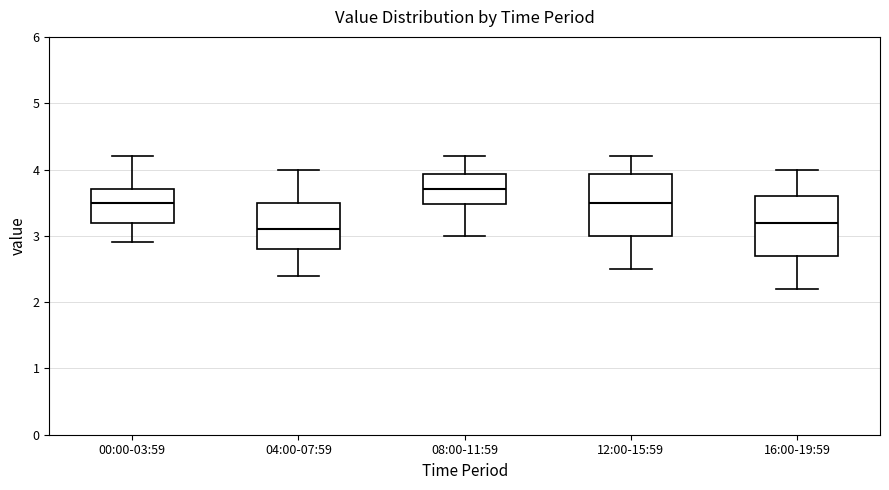

Reading left to right, read every box against the y-axis: the position of its median line, the range the box covers, and the ends of its whiskers. The values are not printed on the chart, so give them approximately, as read against the axis.

00:00-03:59: median 3.5, box 3.2 to 3.7, whiskers 2.9 to 4.2
04:00-07:59: median 3.1, box 2.8 to 3.5, whiskers 2.4 to 4.0
08:00-11:59: median 3.7, box 3.5 to 3.9, whiskers 3.0 to 4.2
12:00-15:59: median 3.5, box 3.0 to 3.9, whiskers 2.5 to 4.2
16:00-19:59: median 3.2, box 2.7 to 3.6, whiskers 2.2 to 4.0